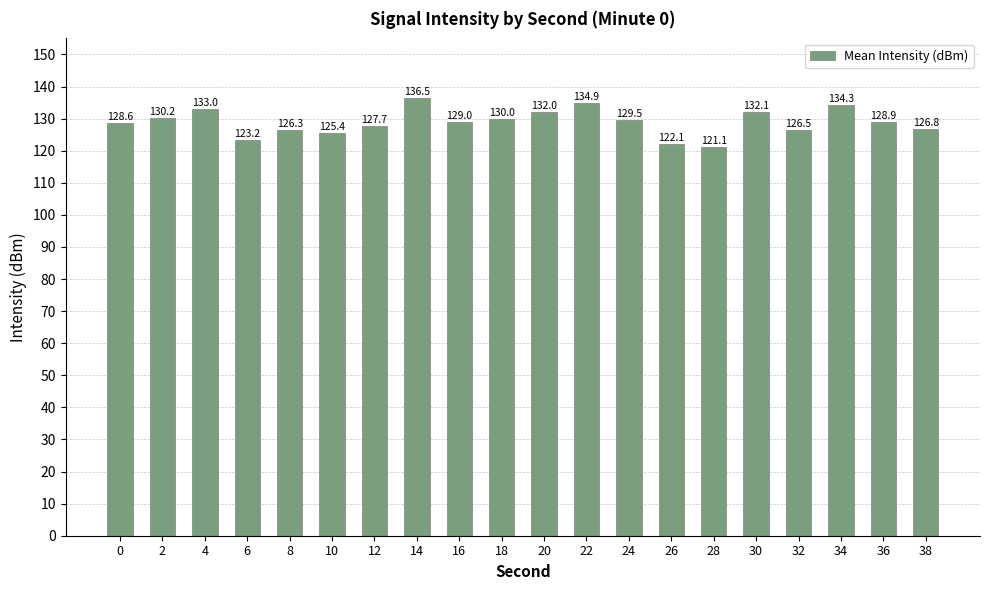

What is the smallest value displayed?

121.1